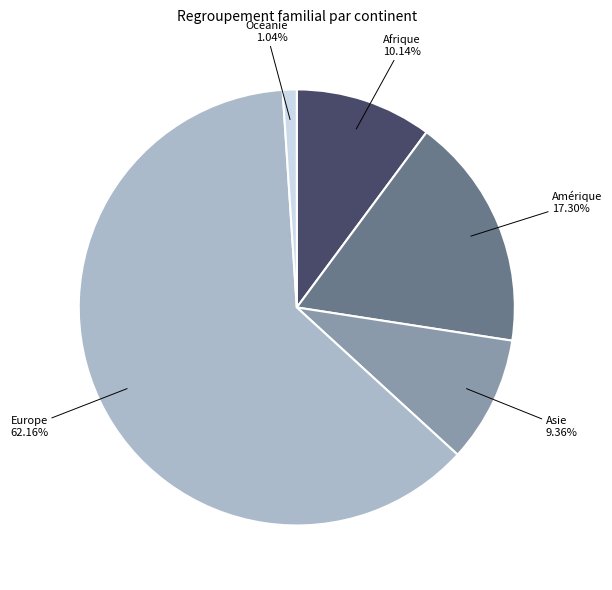

Count the number of slices in the pie.

5